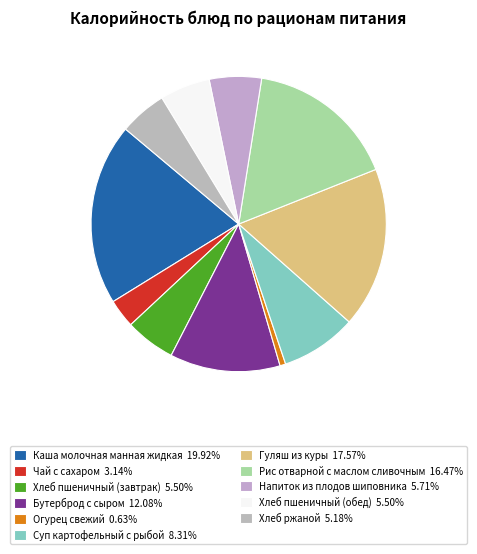

The Огурец свежий slice represents 1% of the pie. True or false?

True